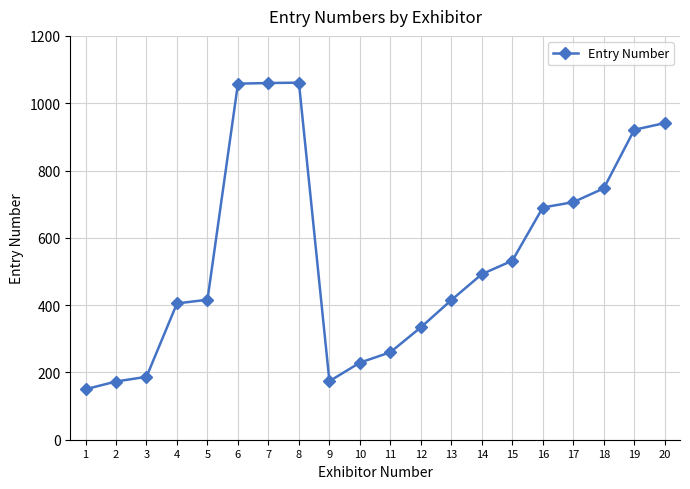

How many values are below 492?

10